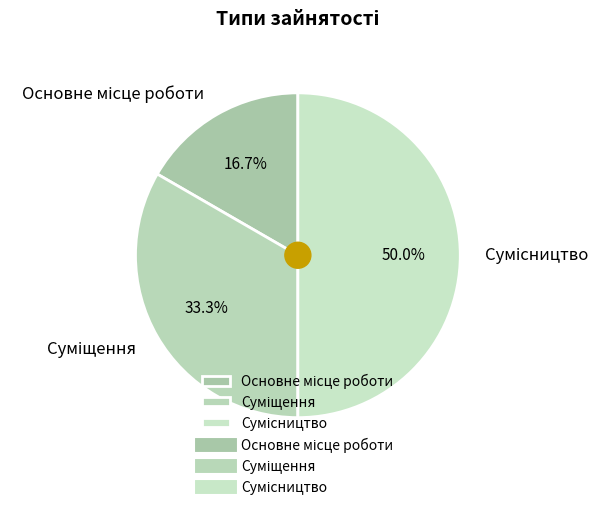

To the nearest percent, what is the combined percentage of Суміщення and Основне місце роботи?

50%